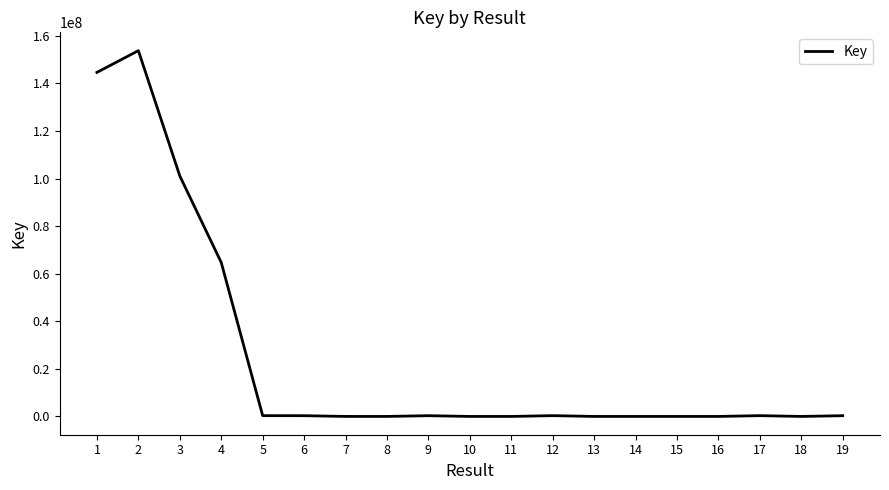

Is it true that the value at 4 is 64732001?

True